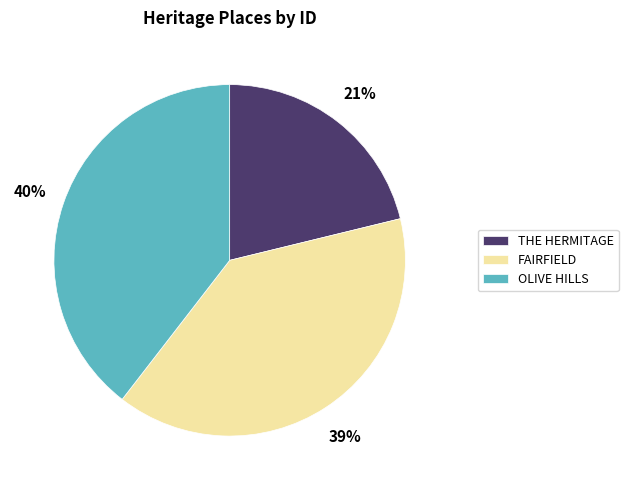

Combined, do THE HERMITAGE and FAIRFIELD account for over 50%?

Yes